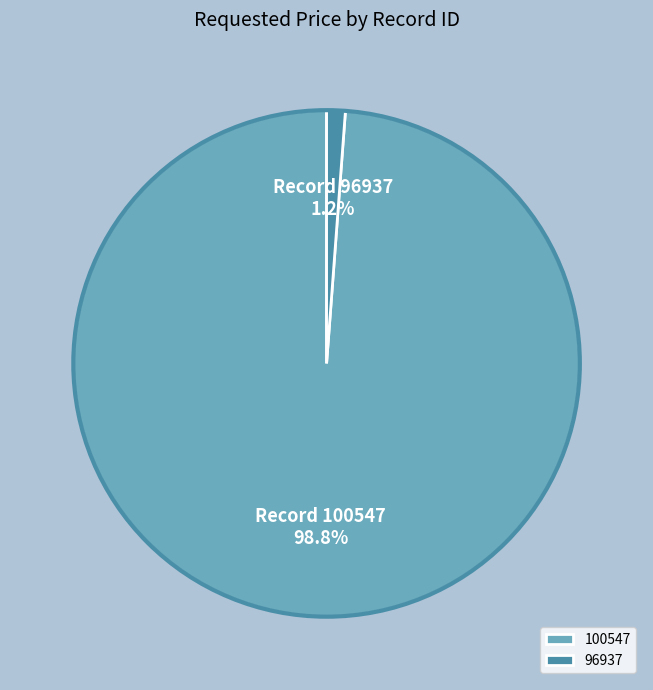

How many segments does this pie chart have?

2